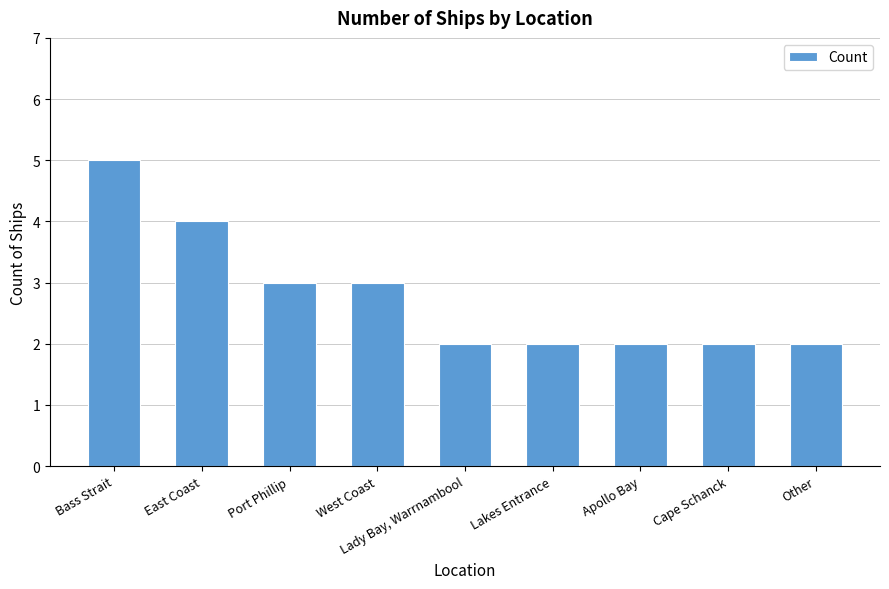

What is the greatest value displayed?

5